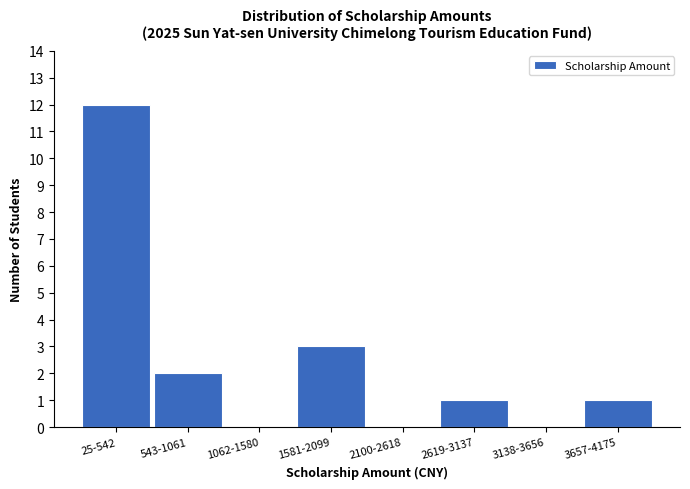

Reading left to right, list all the values displayed in this chart.

25-542=12	543-1061=2	1062-1580=0	1581-2099=3	2100-2618=0	2619-3137=1	3138-3656=0	3657-4175=1